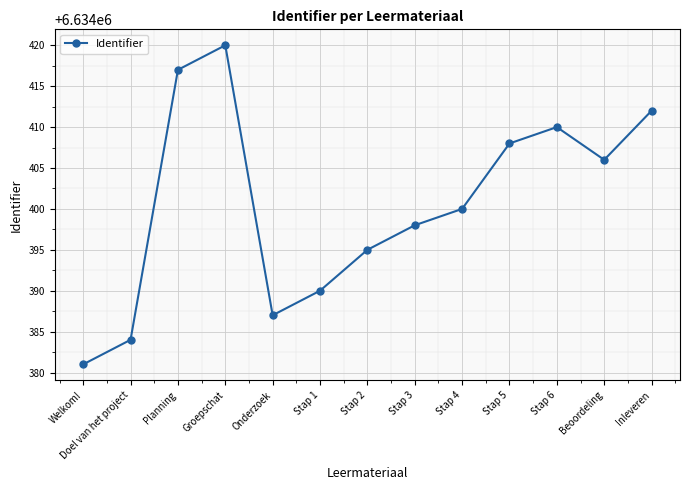

How many points are higher than both their immediate neighbors (excluding endpoints)?

2